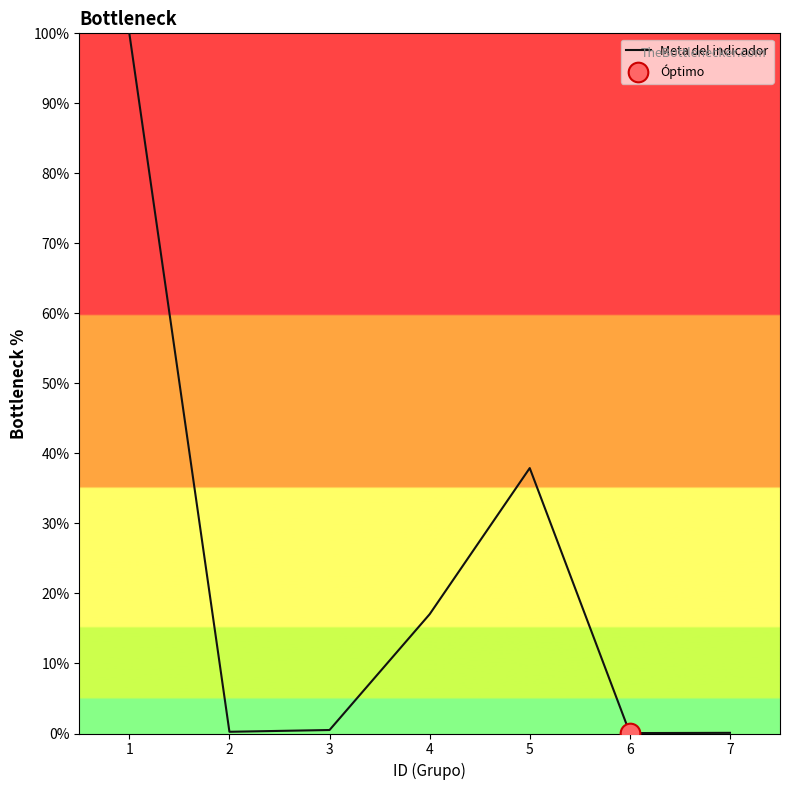

What is the change in value from 2 to 6?

-0.2